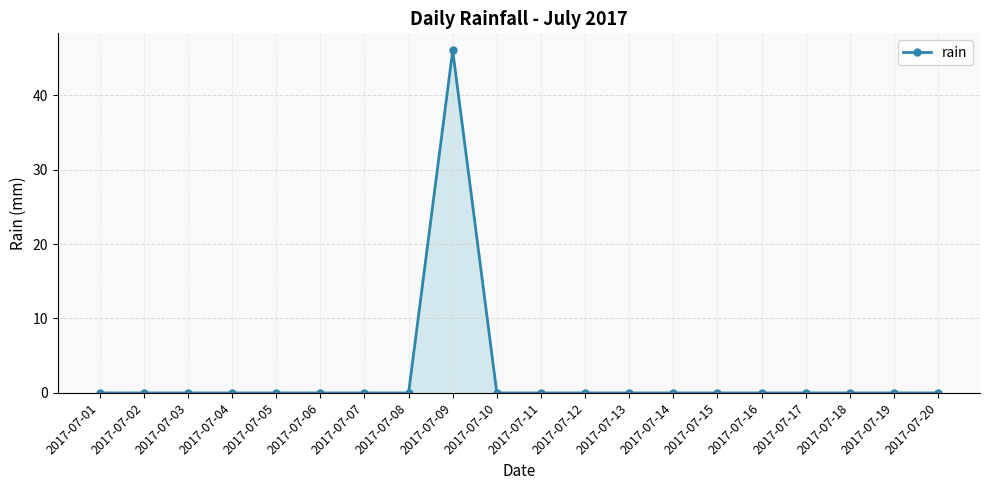

What is the average value?

2